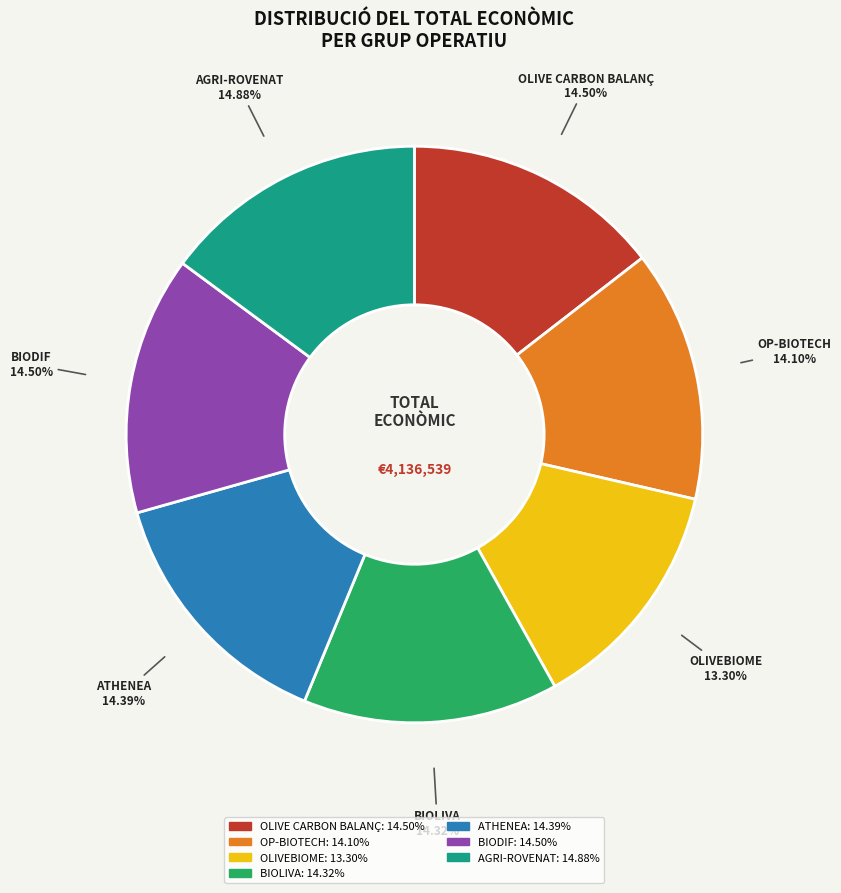

Count the number of slices in the pie.

7